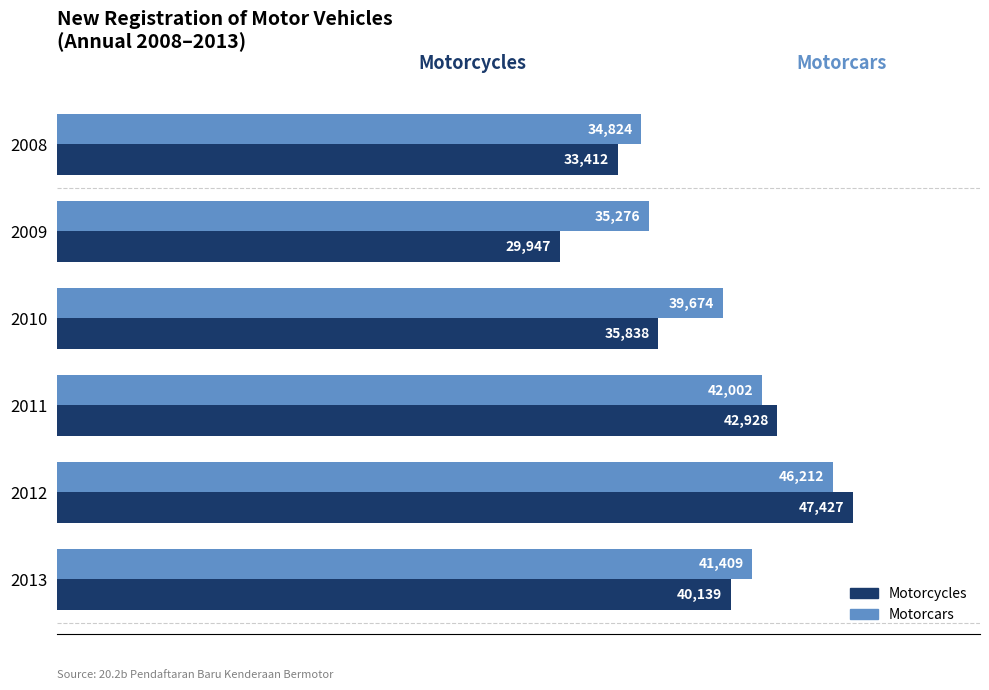

How many categories are shown in the chart?

6